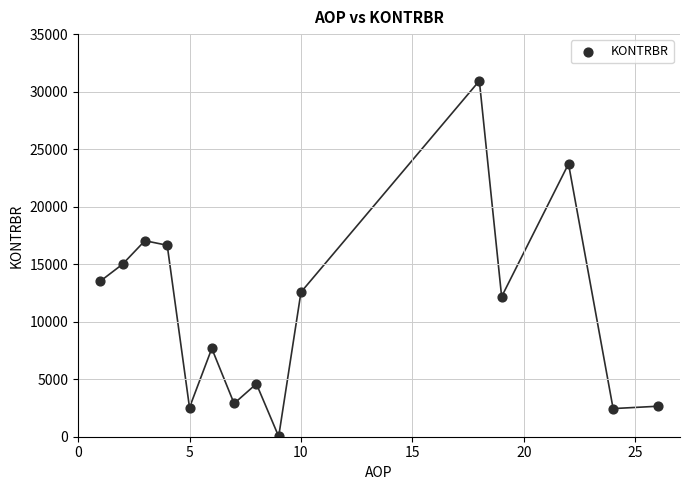

What is the range of Y values (max minus min)?

30918.8